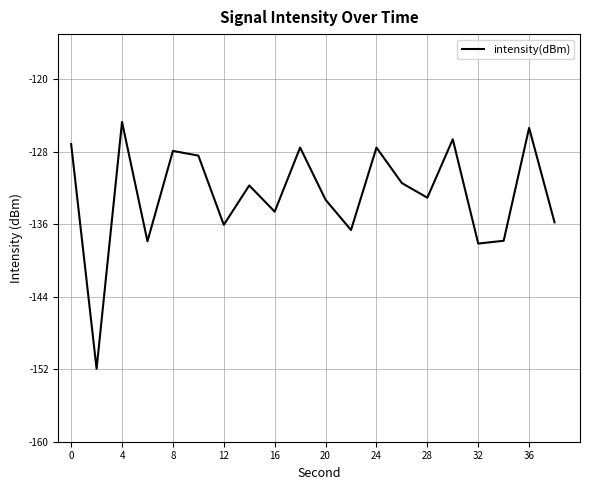

What is the greatest value displayed?

-124.7